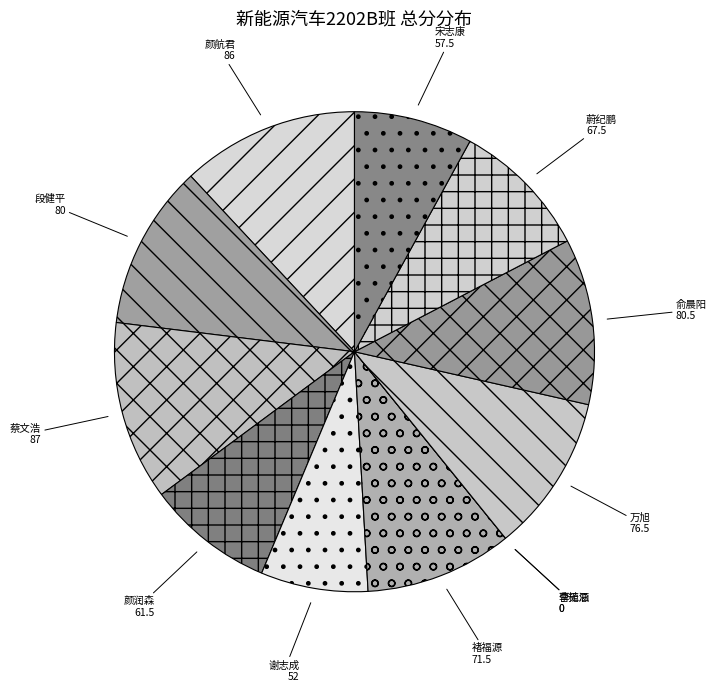

Do 万旭 76.5 and 谢志成 52 together represent more than half of the pie?

No